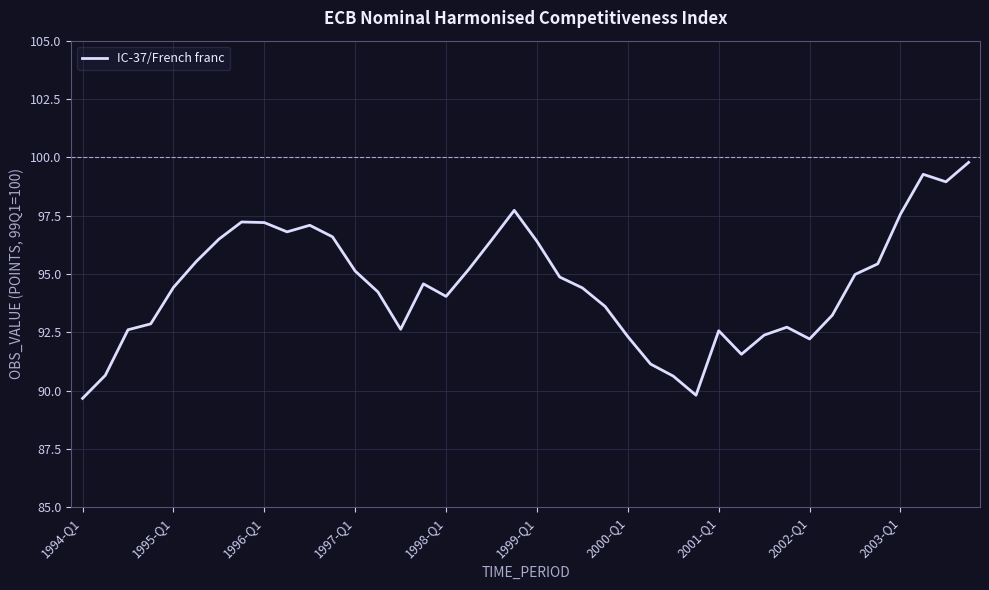

What is the smallest value displayed?

89.7